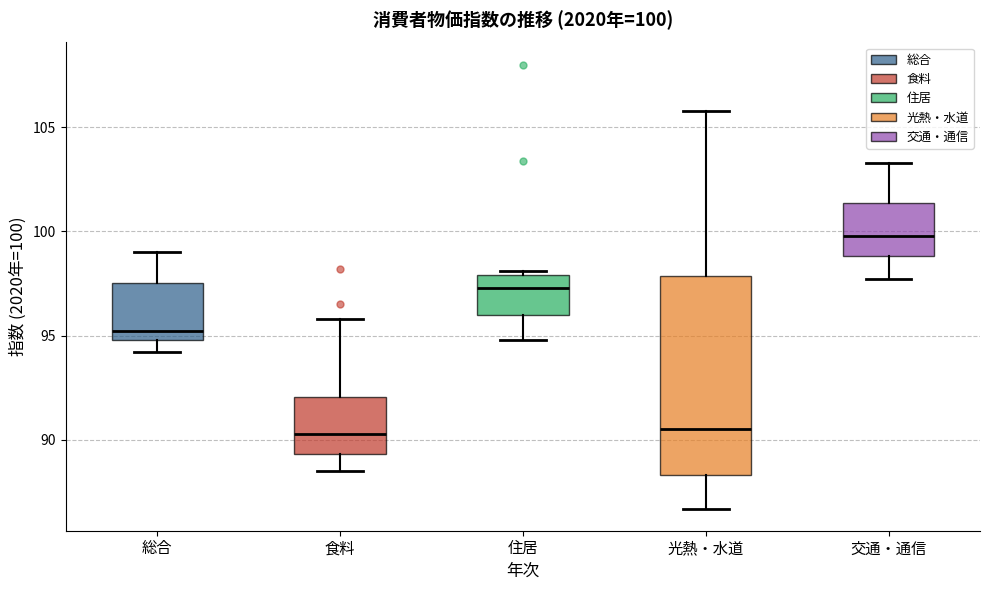

Which box is the tallest, from its lower edge to its upper edge?

光熱・水道